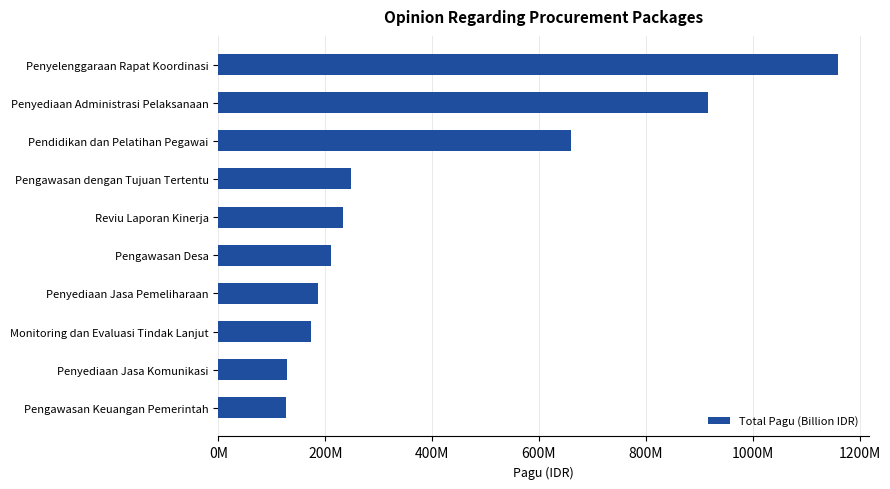

Are the bars horizontal?

Yes